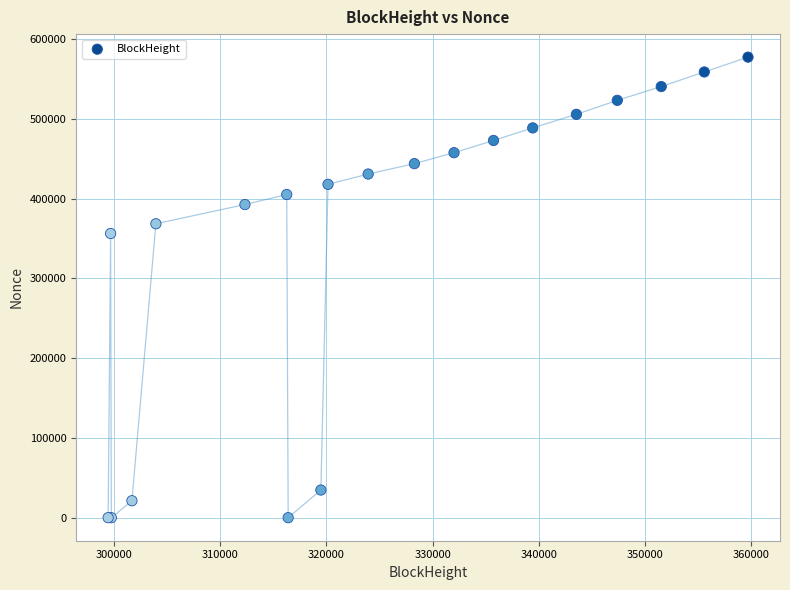

What Y value in the scatter plot is closest to 288637?

356227